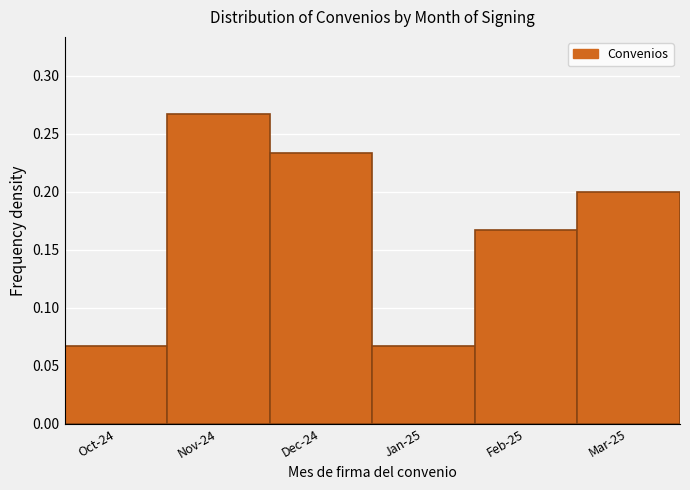

The value at Mar-25 is 0.2. True or false?

True